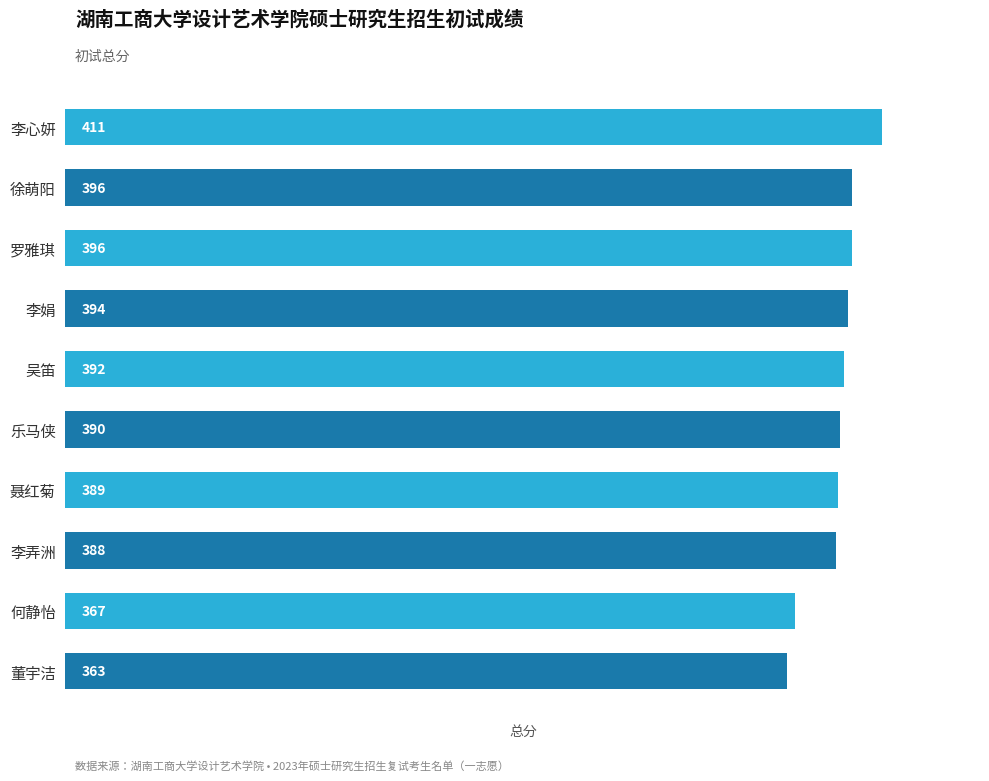

Approximately how many times larger is the value at 乐马侠 compared to 李心妍?

0.9